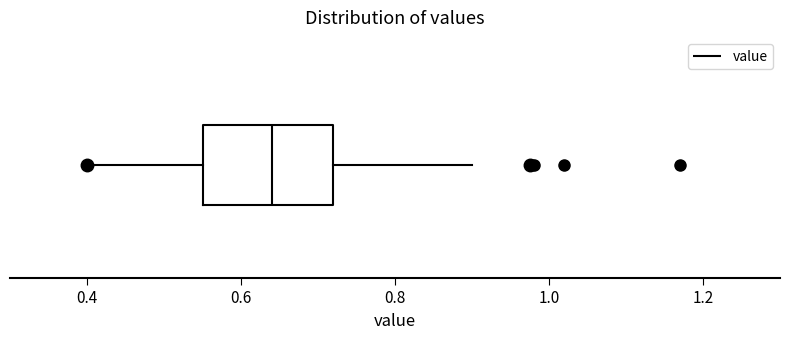

Transcribe this box plot: give where the median line is, the range the box spans, and where the two whiskers end, as read against the x-axis. The values are not printed on the chart, so give them approximately, as read against the axis.

median 0.64, box 0.56 to 0.72, whiskers 0.40 to 0.90